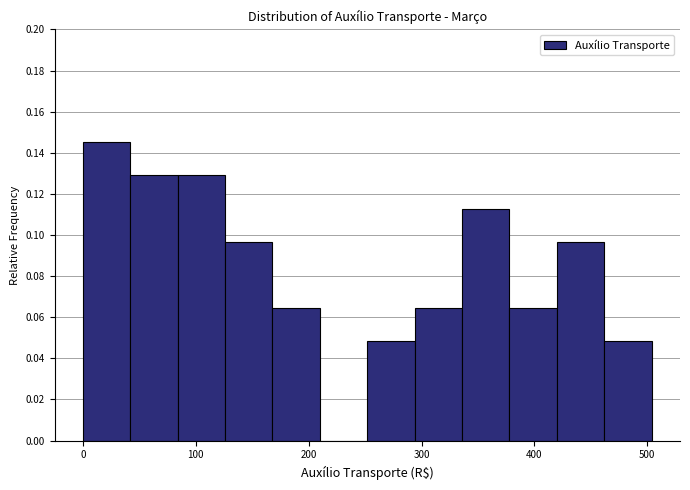

Reading left to right, transcribe this chart: for each bar, give the range it covers on the x-axis and its height. Neither the bar edges nor the heights are printed on the chart, so give them approximately, as read against the axes.

0 to 40: 0.146
40 to 80: 0.130
80 to 130: 0.130
130 to 170: 0.096
170 to 210: 0.064
210 to 250: 0
250 to 290: 0.048
290 to 340: 0.064
340 to 380: 0.112
380 to 420: 0.064
420 to 460: 0.096
460 to 500: 0.048